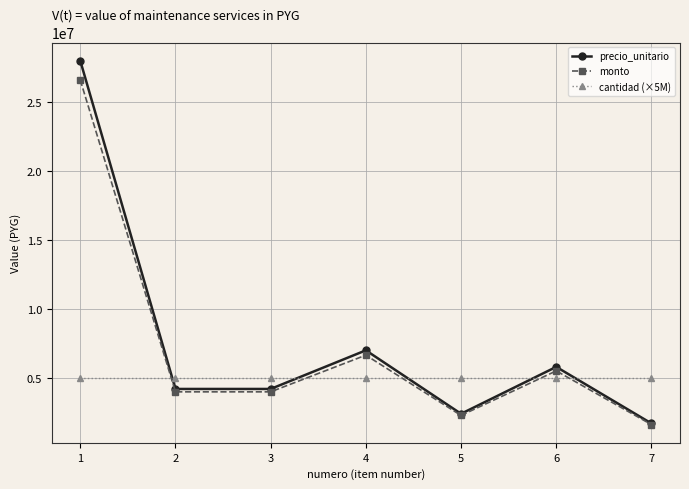

Reading left to right, what are all the values shown in this chart?

precio_unitario: 1=28000000	2=4200000	3=4200000	4=7000000	5=2400000	6=5800000	7=1700000
monto: 1=26600000	2=3990000	3=3990000	4=6650000	5=2280000	6=5510000	7=1615000
cantidad (×5M): 1=5000000	2=5000000	3=5000000	4=5000000	5=5000000	6=5000000	7=5000000